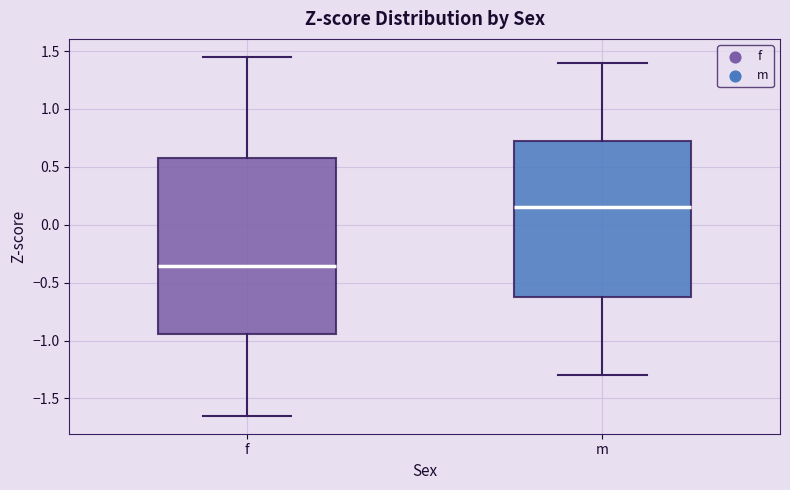

Reading left to right, read every box against the y-axis: the position of its median line, the range the box covers, and the ends of its whiskers. The values are not printed on the chart, so give them approximately, as read against the axis.

f: median -0.35, box -0.95 to 0.60, whiskers -1.65 to 1.45
m: median 0.15, box -0.60 to 0.75, whiskers -1.30 to 1.40